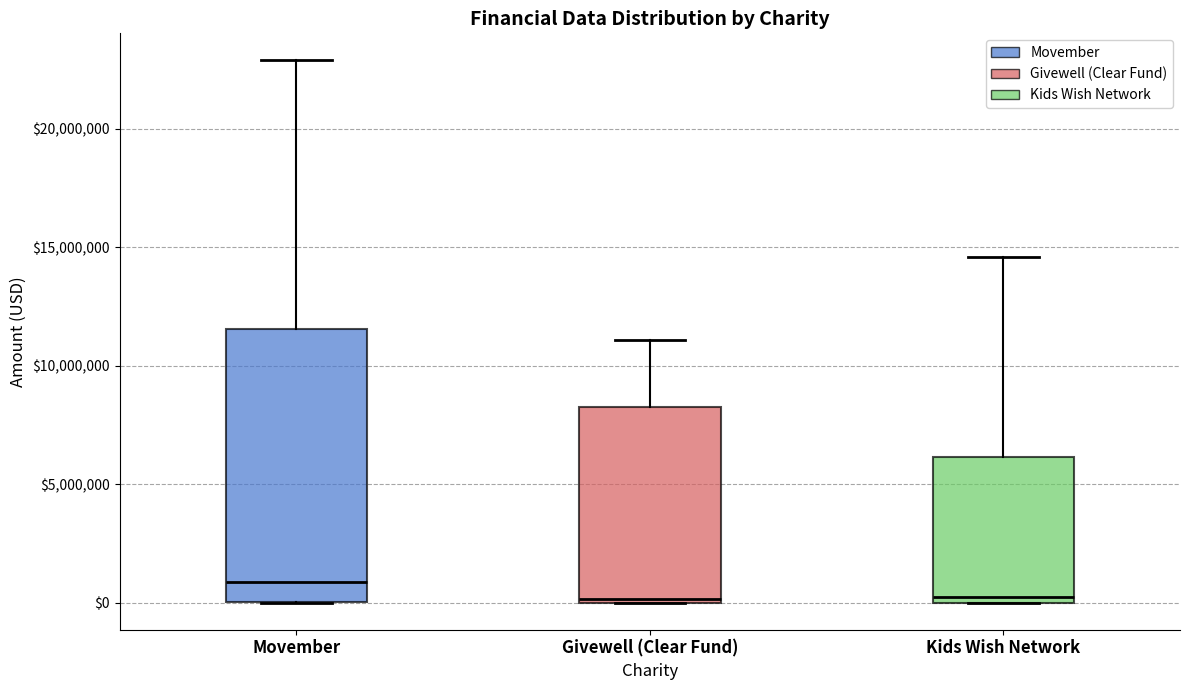

Reading left to right, read every box against the y-axis: the position of its median line, the range the box covers, and the ends of its whiskers. The values are not printed on the chart, so give them approximately, as read against the axis.

Movember: median 1000000, box 0 to 11500000, whiskers 0 to 23000000
Givewell (Clear Fund): median 0, box 0 to 8000000, whiskers 0 to 11000000
Kids Wish Network: median 0 (just above the box's lower edge), box 0 to 6000000, whiskers 0 to 14500000